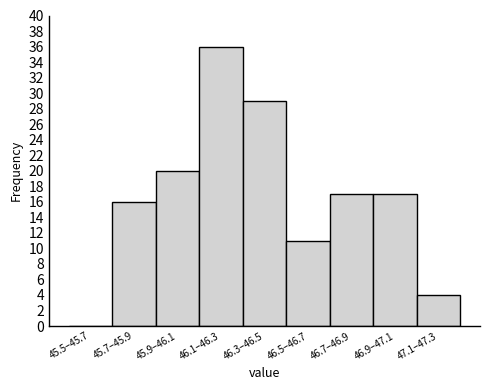

Reading right to left, extract all data points from this chart.

47.1–47.3=4	46.9–47.1=17	46.7–46.9=17	46.5–46.7=11	46.3–46.5=29	46.1–46.3=36	45.9–46.1=20	45.7–45.9=16	45.5–45.7=0